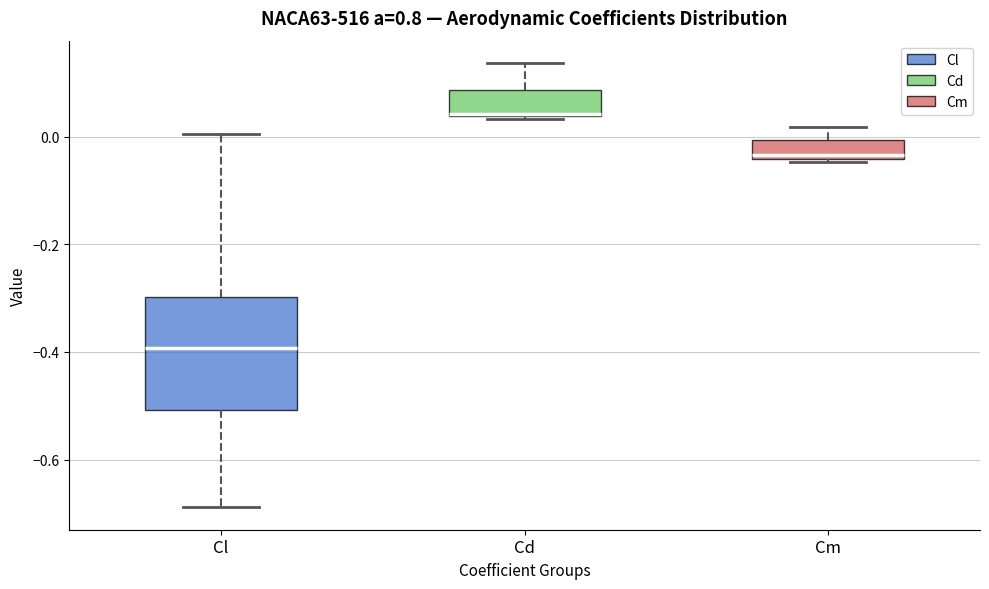

Where is the upper edge of the box for Cm on the y-axis? The values are not printed on the chart, so give them approximately, as read against the axis.

0.00